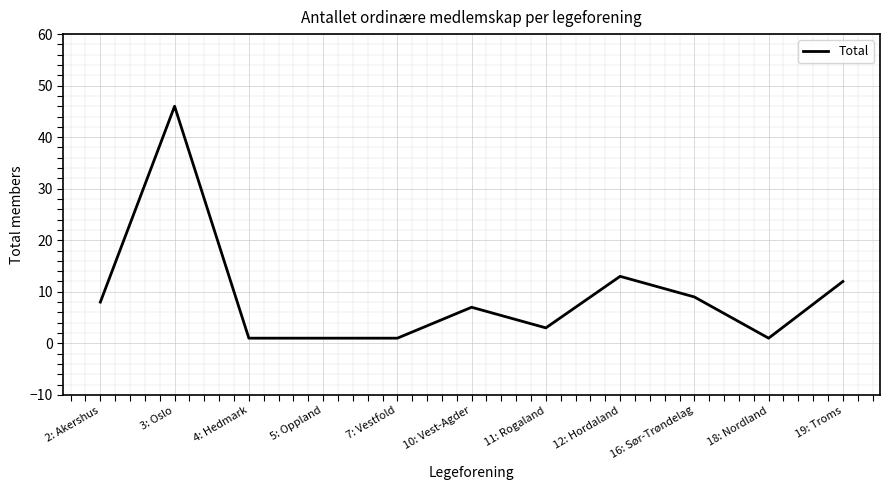

At which category does the chart reach its peak across all series?

3: Oslo